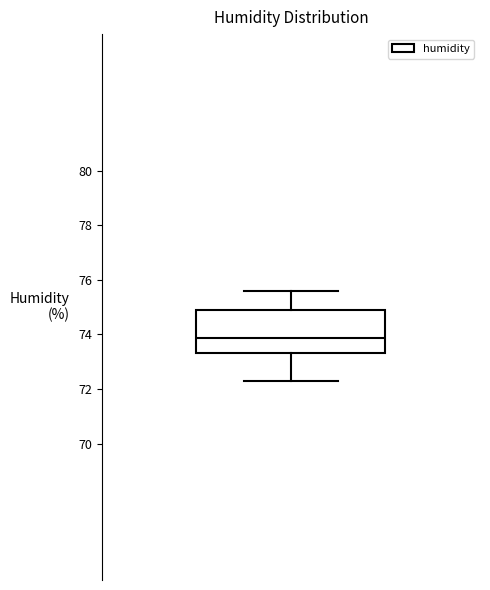

Where does the lower whisker of the box end on the y-axis? The values are not printed on the chart, so give them approximately, as read against the axis.

72.4